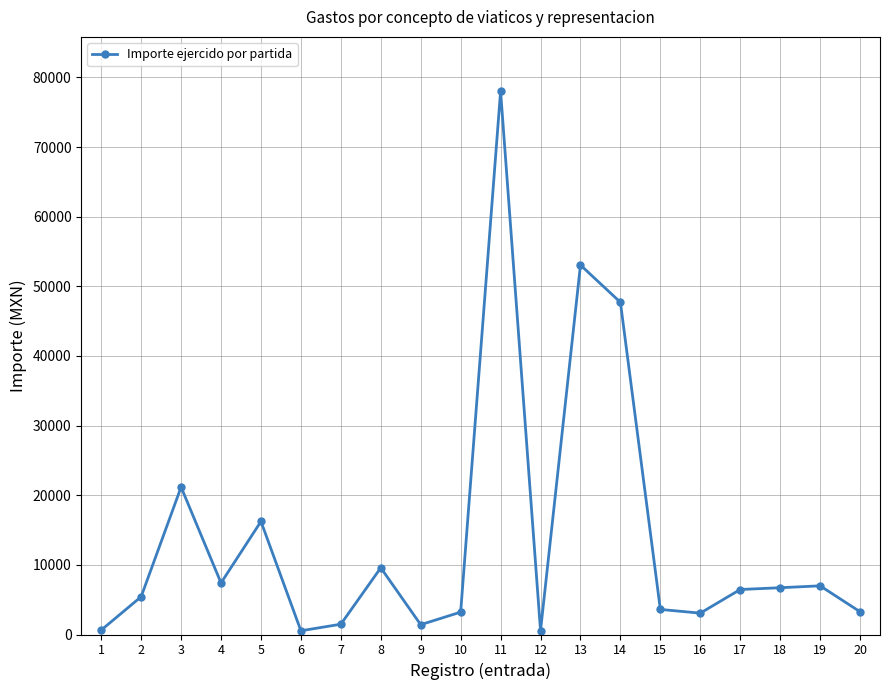

What is the value of the 19th point from the left?

6990.1